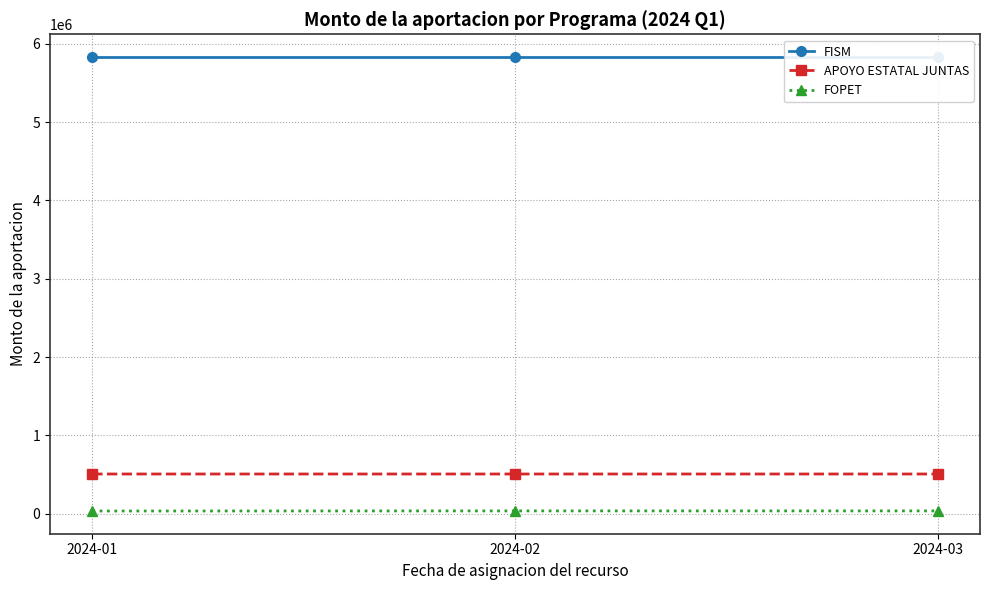

What is the minimum value for FOPET?

35459.9